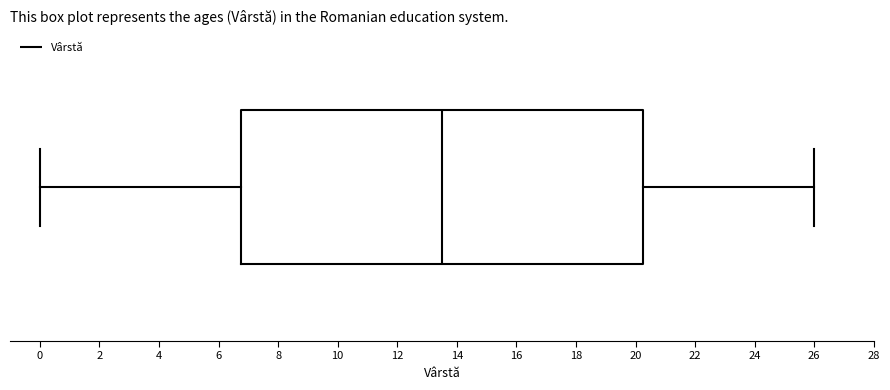

Where does the median line of the box sit on the x-axis? The values are not printed on the chart, so give them approximately, as read against the axis.

13.6